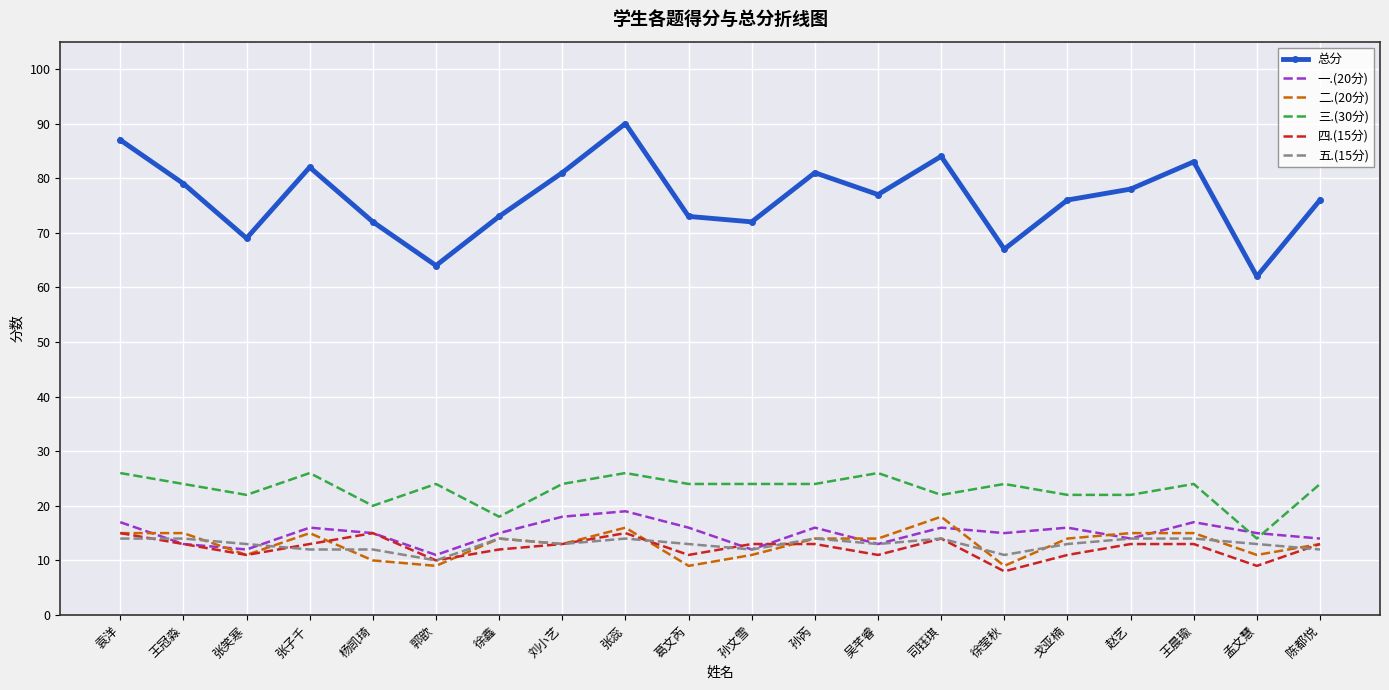

Is it true that 三.(30分) equals 24 at 陈都悦?

True